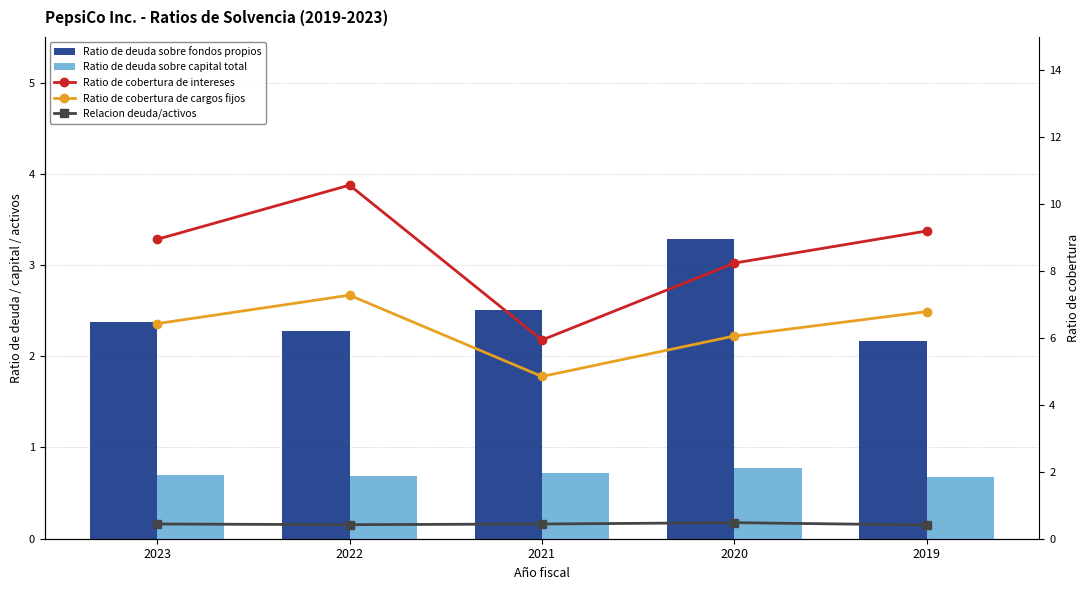

What is the spread (max minus min) of values at 2020?

7.8